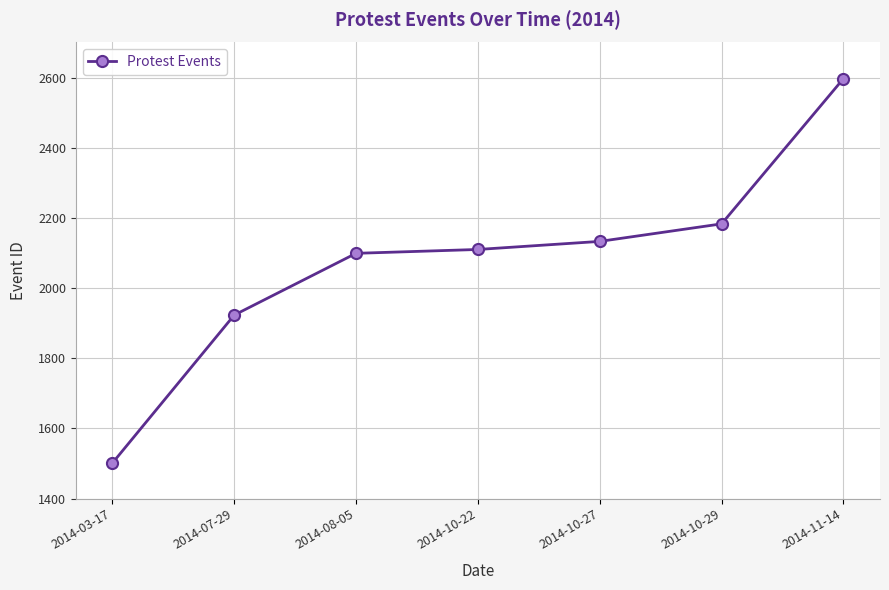

Rank the categories by value from lowest to highest.

2014-03-17, 2014-07-29, 2014-08-05, 2014-10-22, 2014-10-27, 2014-10-29, 2014-11-14